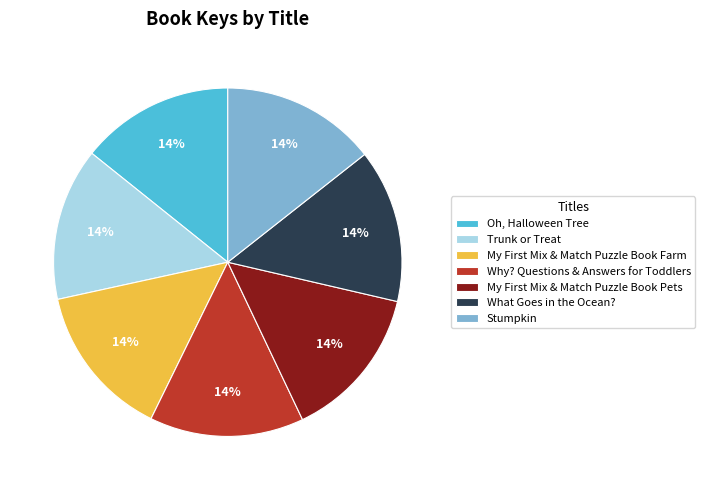

To the nearest percent, what is the average slice percentage?

14%